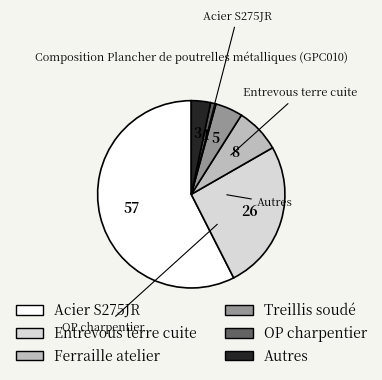

Count the number of slices in the pie.

6